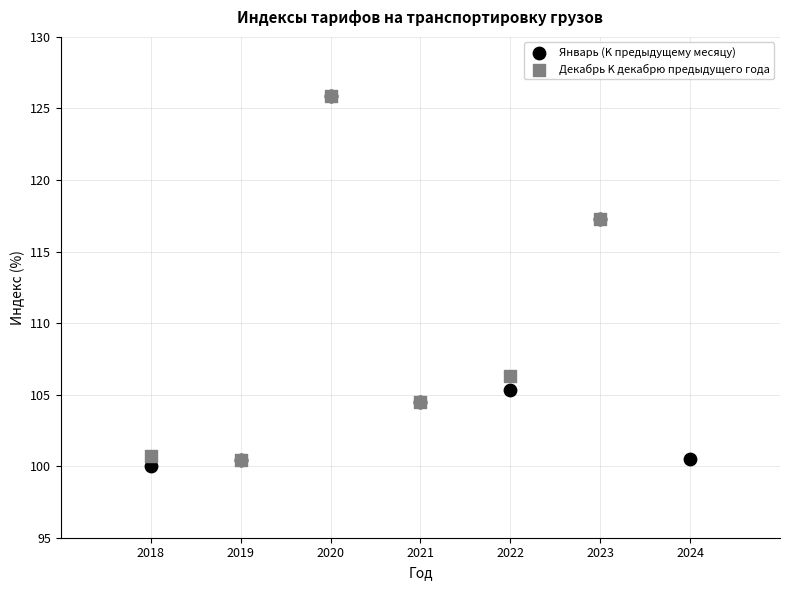

Which series has the largest Y range (max minus min)?

Январь (K предыдущему месяцу)